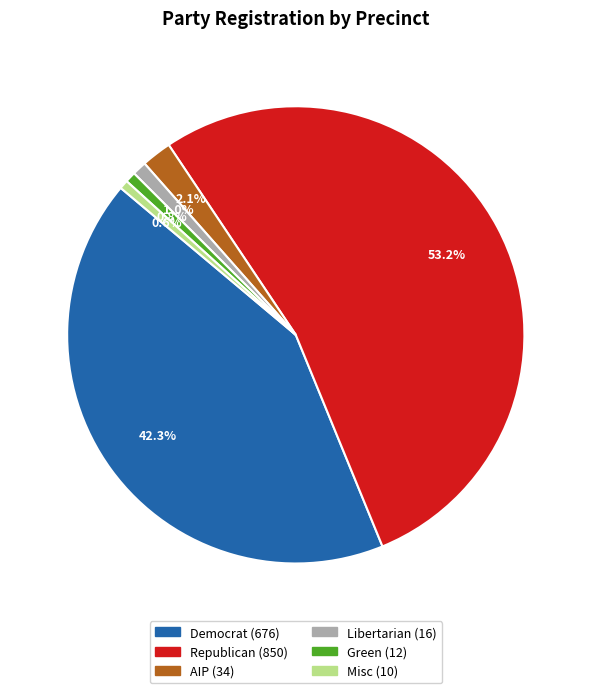

Is there any slice that represents more than half of the pie?

Yes